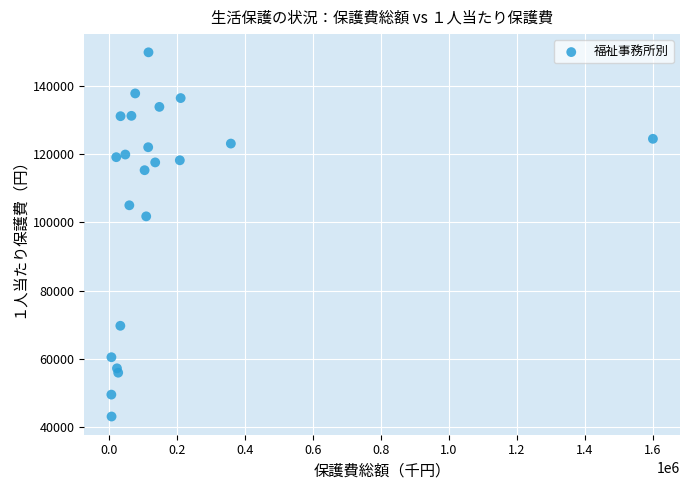

What is the range of Y values (max minus min)?

106596